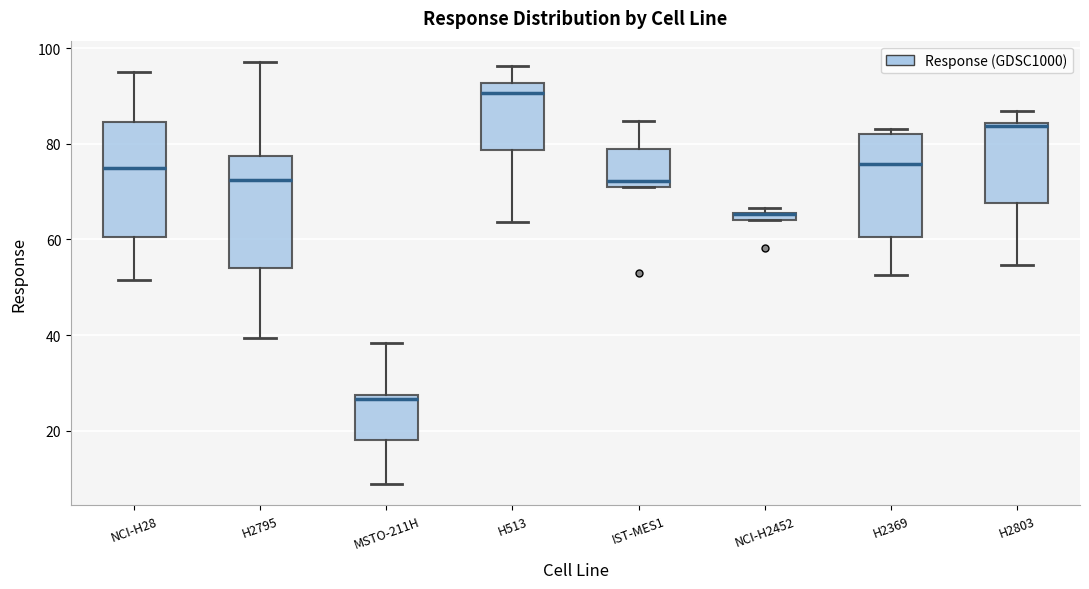

Where does the upper whisker of the box for NCI-H28 end on the y-axis? The values are not printed on the chart, so give them approximately, as read against the axis.

94